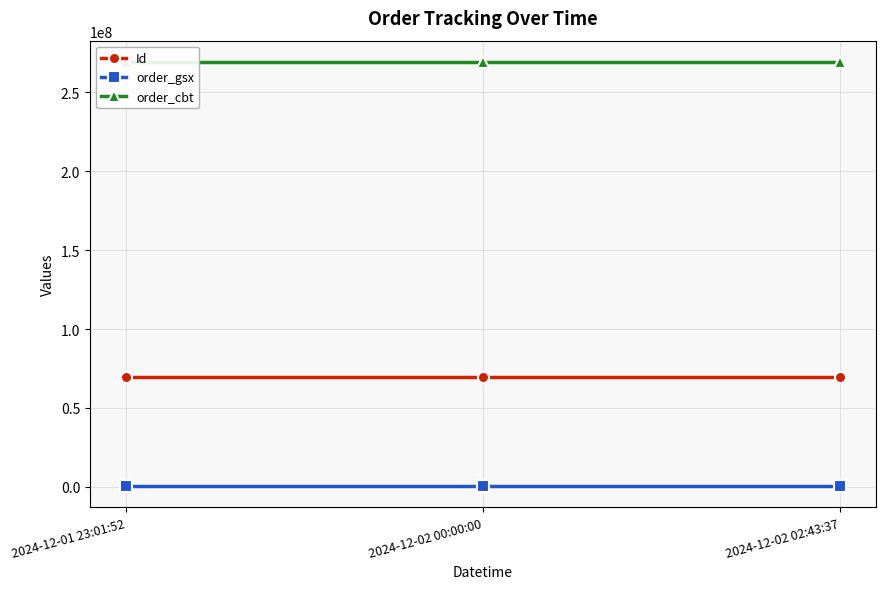

Does the chart have visible grid lines?

Yes